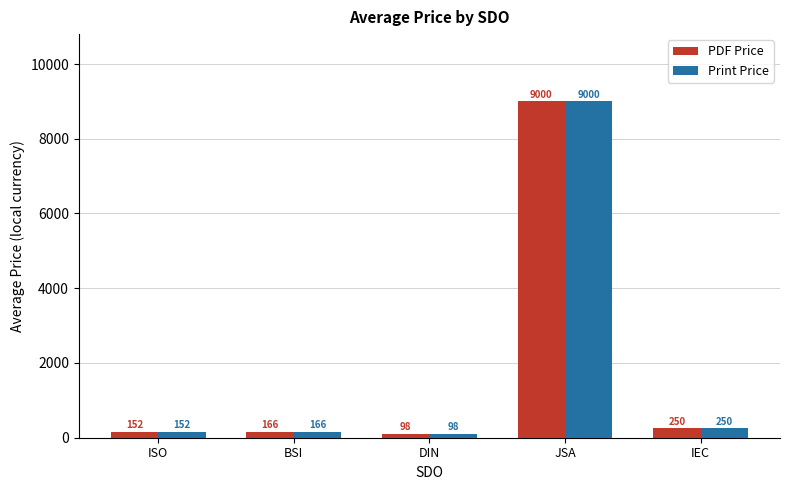

Read the Print Price value at DIN.

97.9